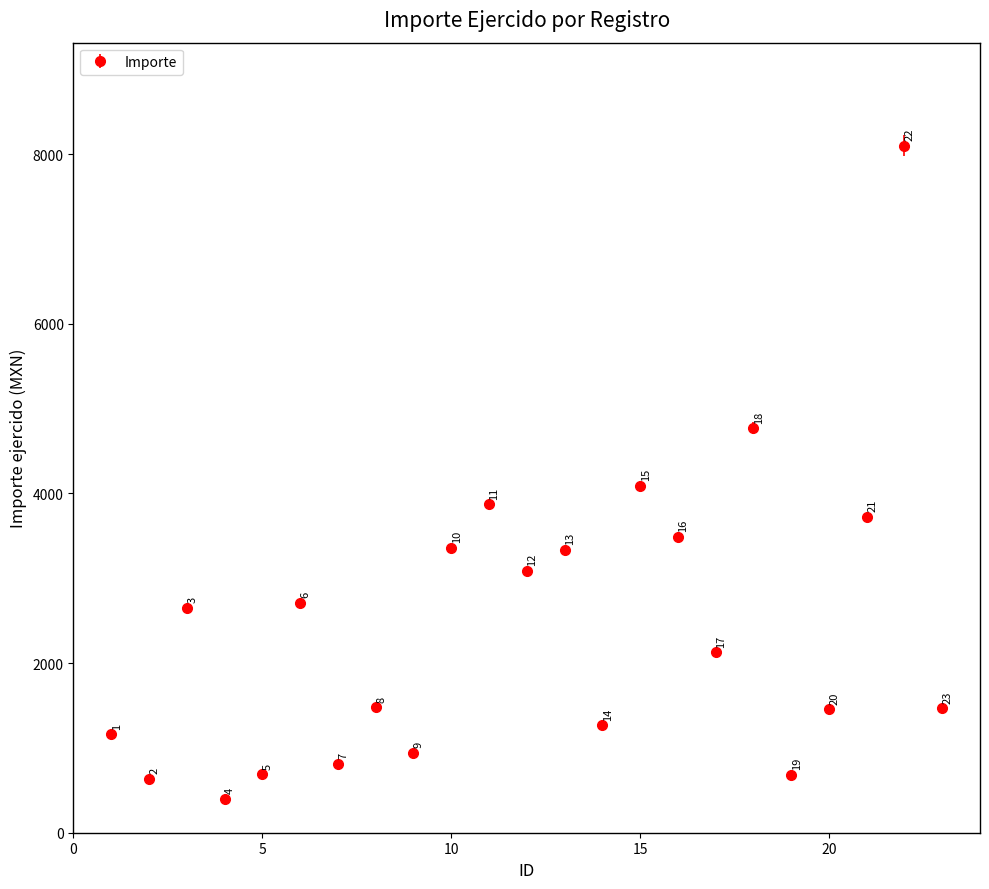

What is the smallest value displayed?

400.0